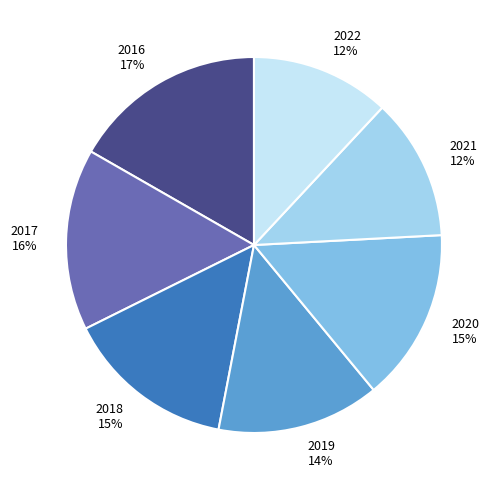

Which category has the biggest portion of the pie?

2016